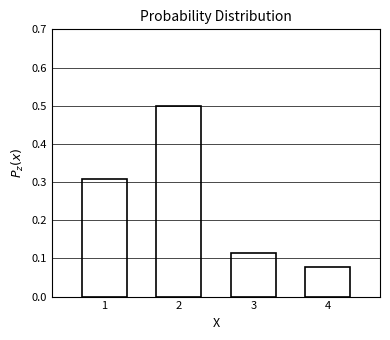

What is the sum of the values at 1 and 4?

0.4